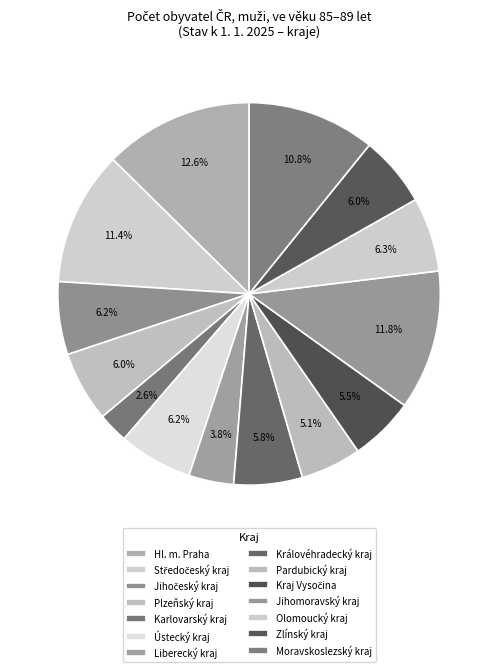

To the nearest percent, what is the difference between the largest and smallest slice percentages?

10%